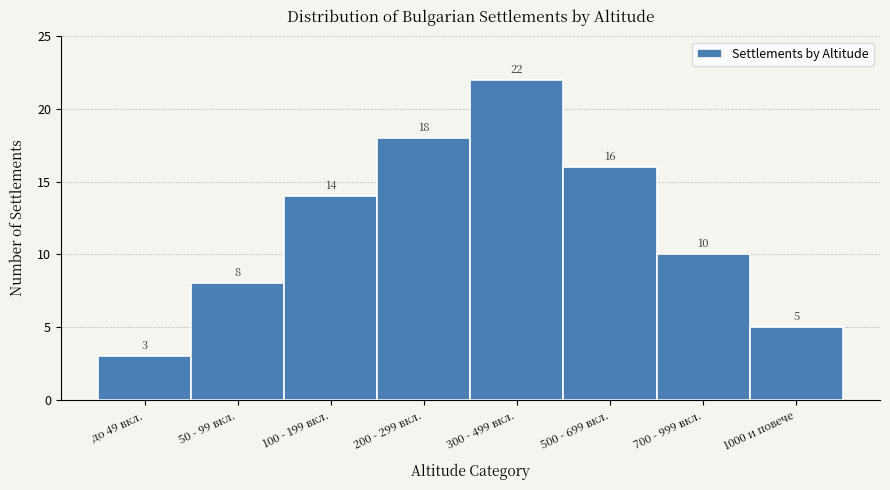

Reading right to left, extract all data points from this chart.

5	10	16	22	18	14	8	3